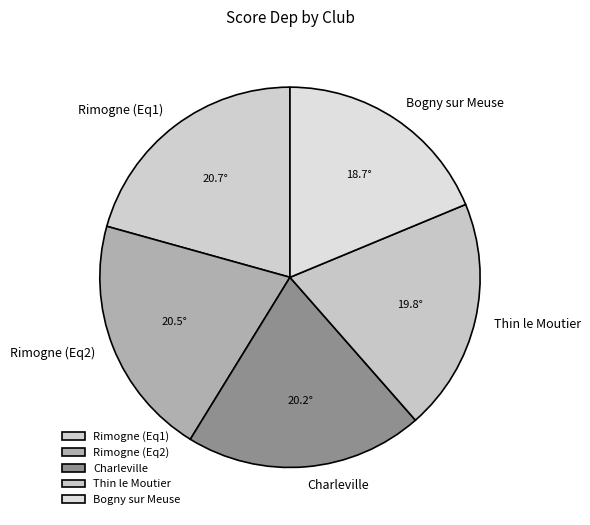

Which has a higher value, Bogny sur Meuse or Thin le Moutier?

Thin le Moutier